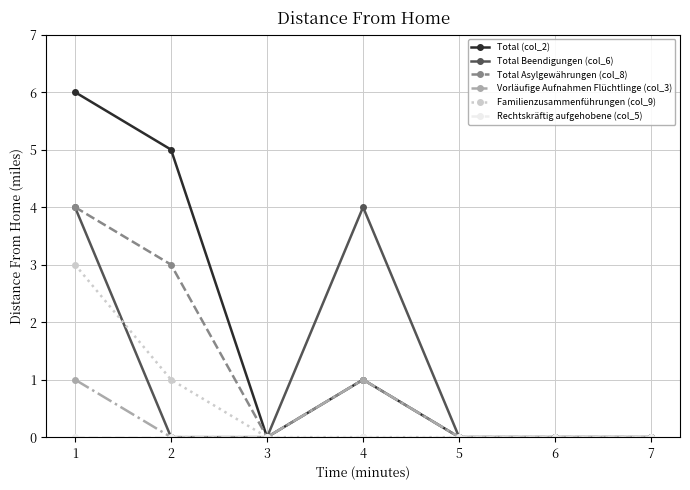

Count the Total Beendigungen (col_6) values in the range 0 to 4.

7